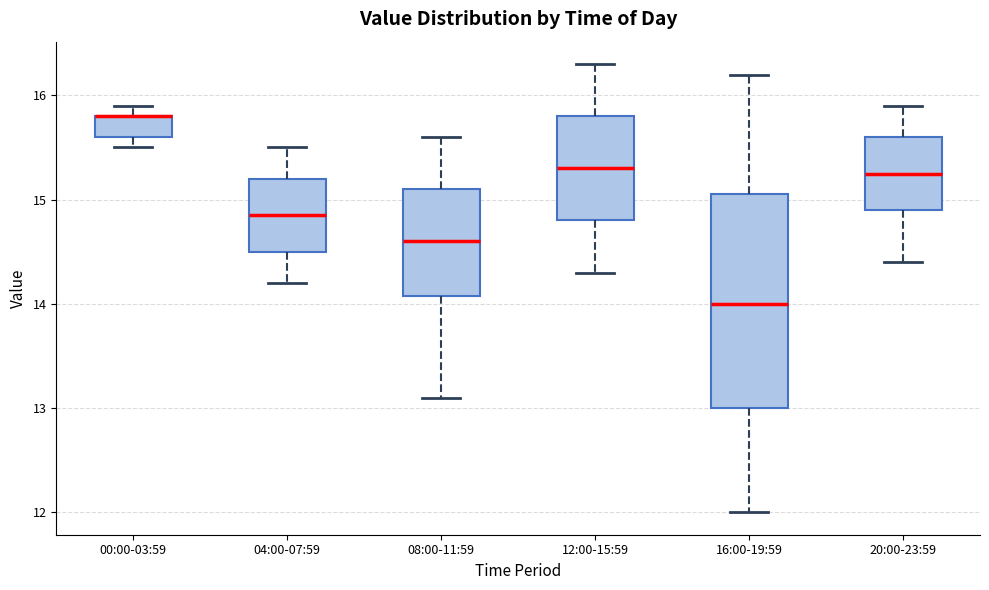

Where is the upper edge of the box for 08:00-11:59 on the y-axis? The values are not printed on the chart, so give them approximately, as read against the axis.

15.1